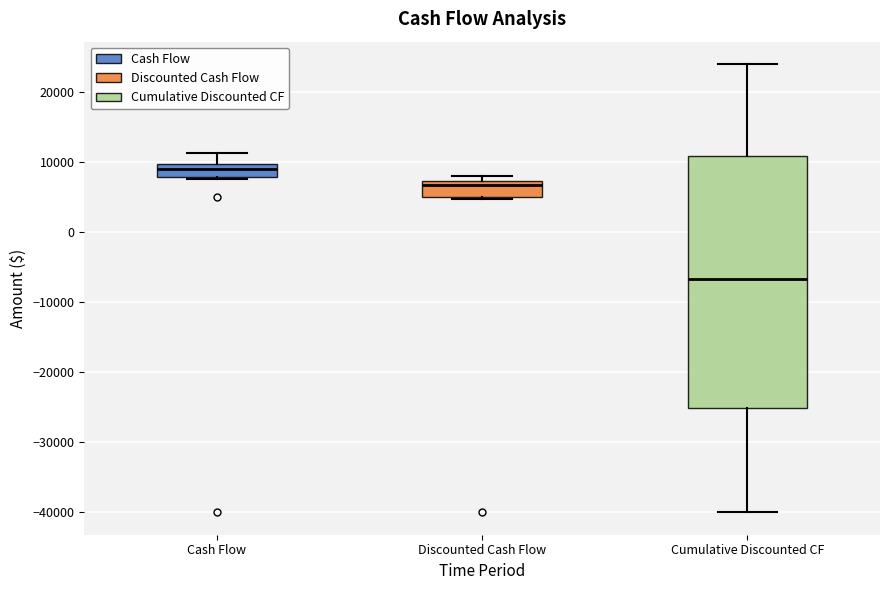

Which box is the tallest, from its lower edge to its upper edge?

Cumulative Discounted CF